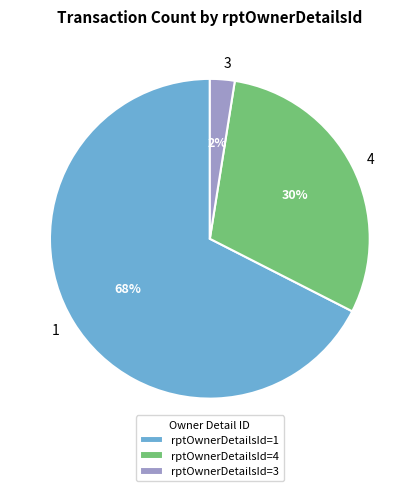

Approximately how many times larger is the value at 4 compared to 1?

0.4